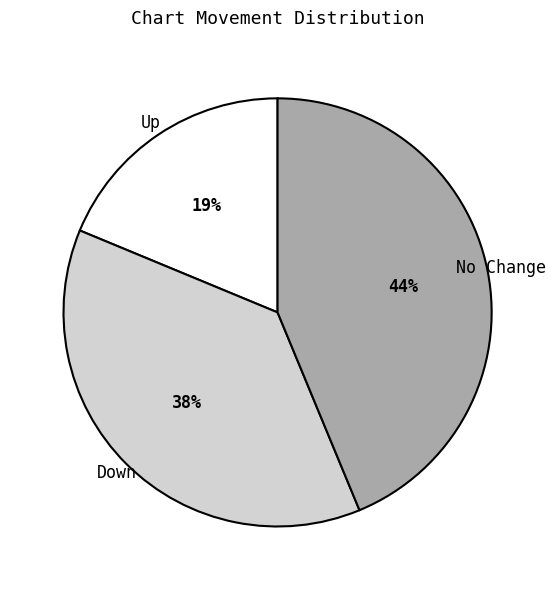

To the nearest percent, what is the average slice percentage?

33%